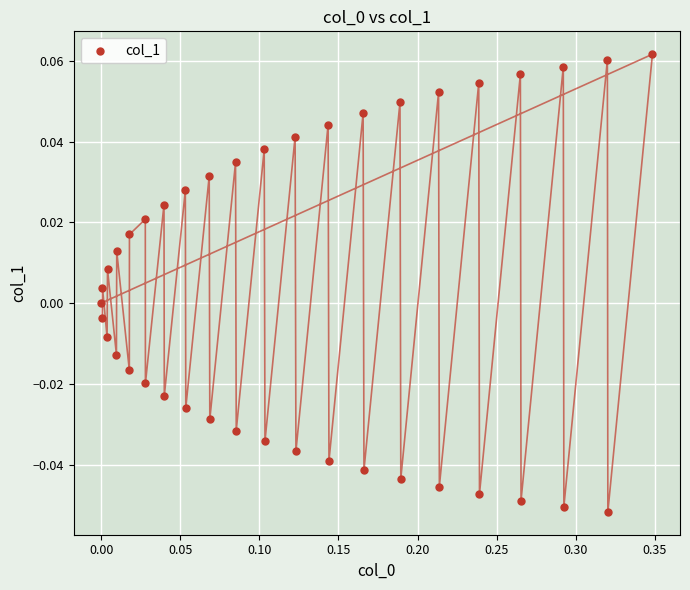

What is the range of X values (max minus min)?

0.3